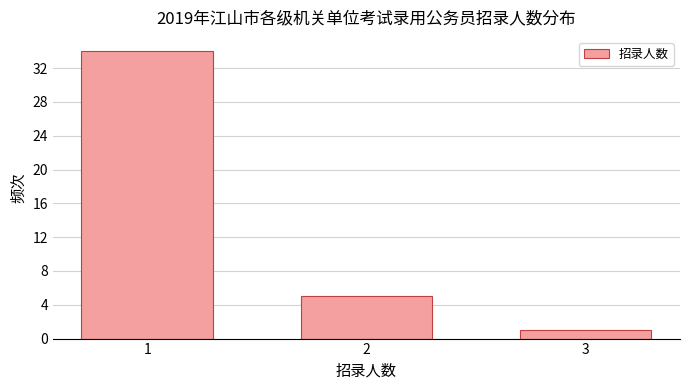

Reading left to right, transcribe all the data shown in this chart.

34	5	1